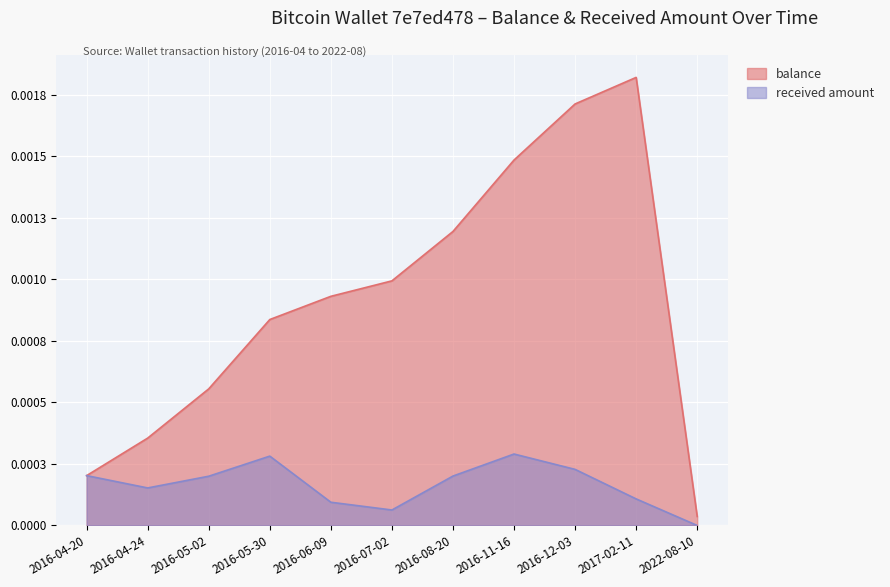

In received amount, how many points are lower than both neighbors (excluding endpoints)?

2